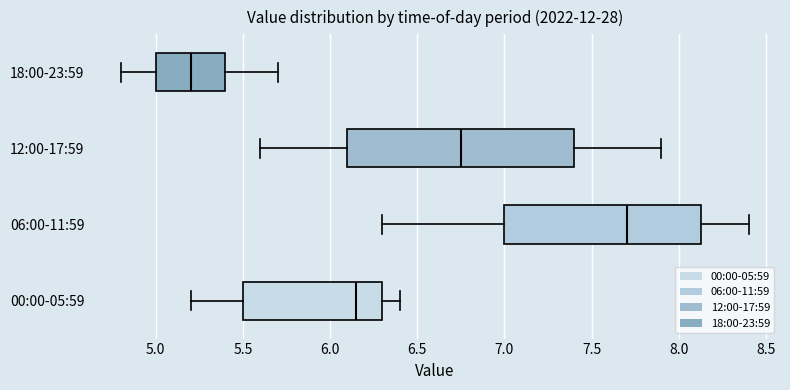

Comparing the boxes themselves (not the whiskers), which one is the widest?

12:00-17:59